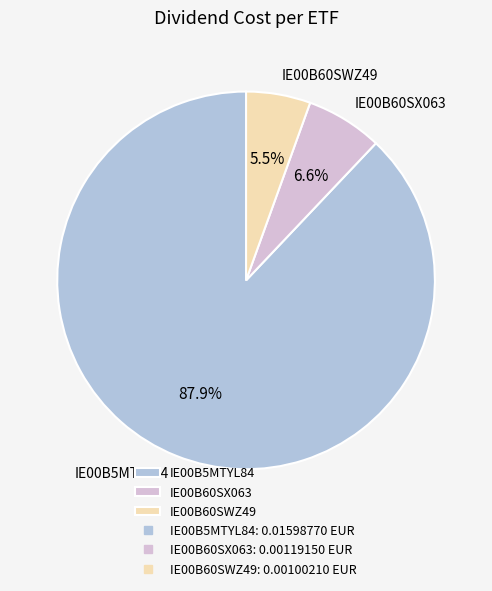

Do IE00B5MTYL84 and IE00B60SWZ49 together represent more than half of the pie?

Yes